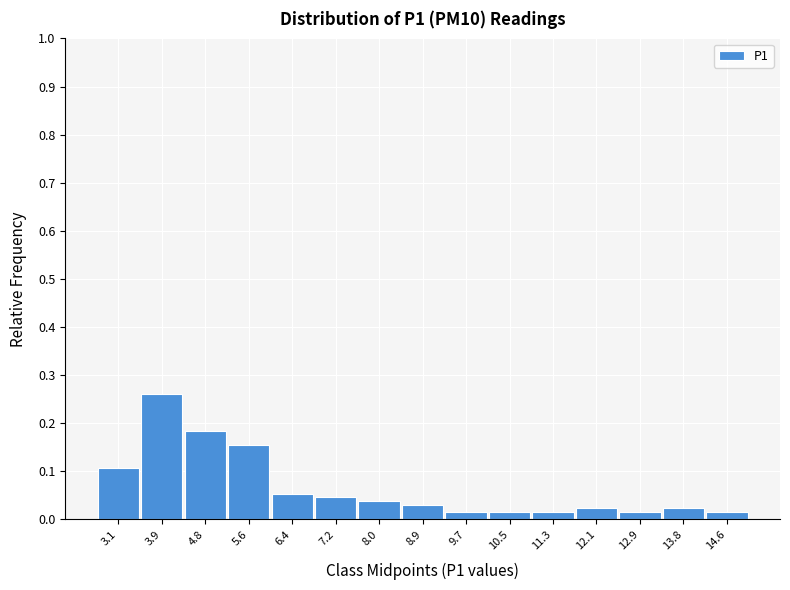

Reading left to right, list every bar in this chart as the range it spans on the x-axis followed by its height. Neither the bar edges nor the heights are printed on the chart, so give them approximately, as read against the axes.

2.70 to 3.52: 0.11
3.52 to 4.34: 0.26
4.34 to 5.16: 0.18
5.16 to 5.98: 0.15
5.98 to 6.80: 0.05
6.80 to 7.62: 0.05
7.62 to 8.44: 0.04
8.44 to 9.26: 0.03
9.26 to 10.08: 0.02
10.08 to 10.90: 0.02
10.90 to 11.72: 0.02
11.72 to 12.54: 0.02
12.54 to 13.36: 0.02
13.36 to 14.18: 0.02
14.18 to 15.00: 0.02